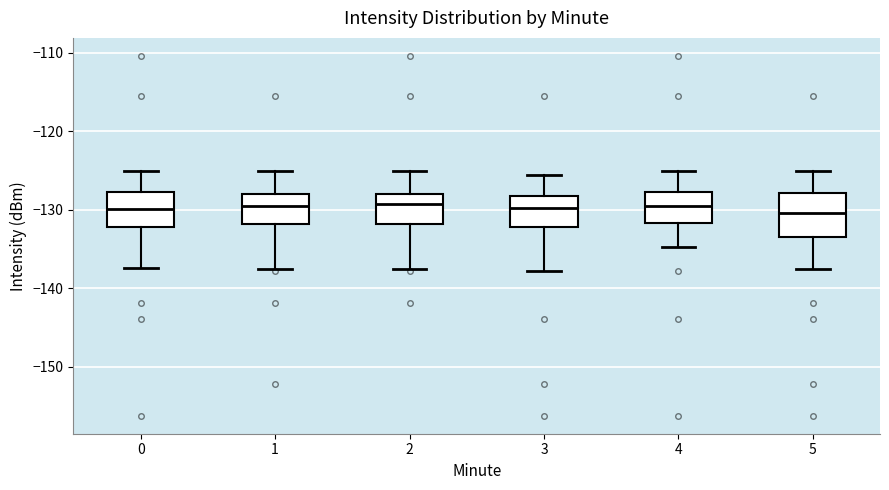

Reading left to right, read every box against the y-axis: the position of its median line, the range the box covers, and the ends of its whiskers. The values are not printed on the chart, so give them approximately, as read against the axis.

0: median -130, box -132 to -128, whiskers -137 to -125
1: median -129, box -132 to -128, whiskers -138 to -125
2: median -129, box -132 to -128, whiskers -138 to -125
3: median -130, box -132 to -128, whiskers -138 to -126
4: median -129, box -132 to -128, whiskers -135 to -125
5: median -130, box -133 to -128, whiskers -138 to -125